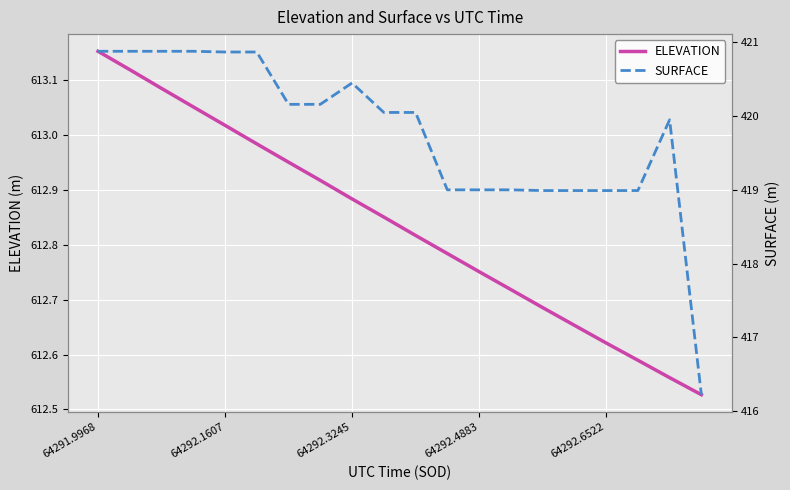

What are all the series names shown in the legend?

ELEVATION, SURFACE